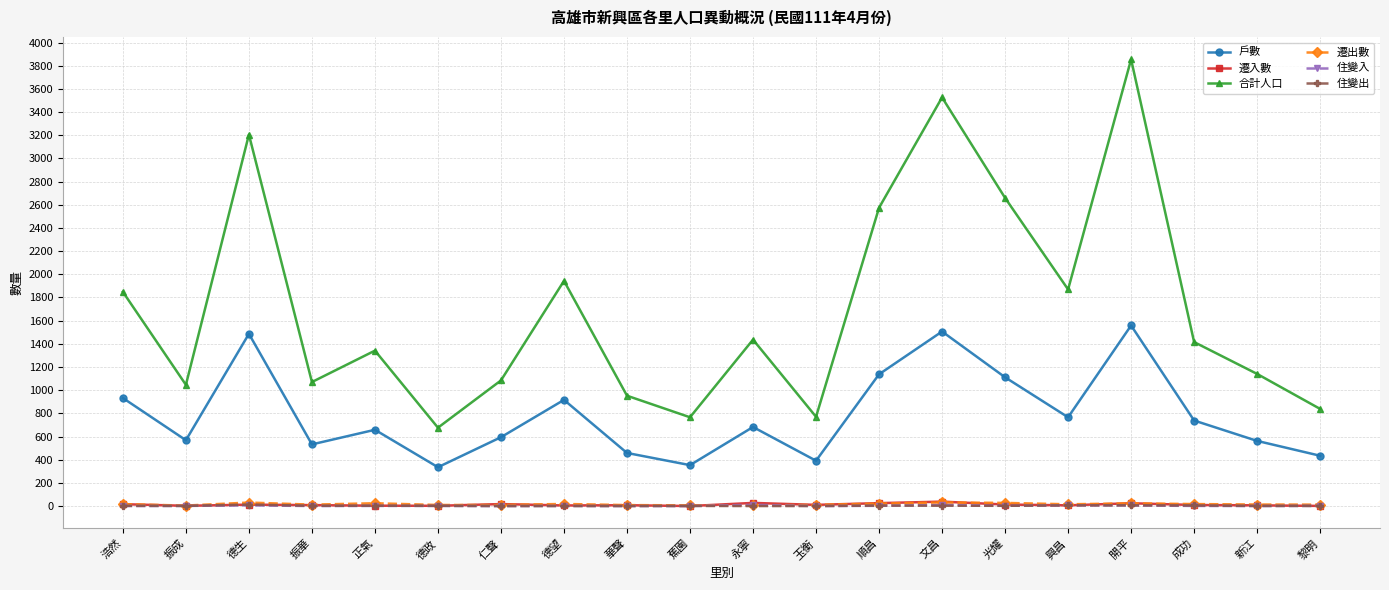

What is the highest value of the 戶數 series?

1558